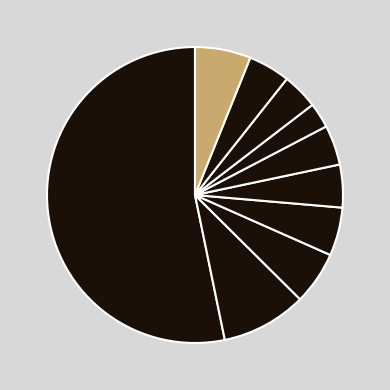

Which category has the biggest portion of the pie?

pct05